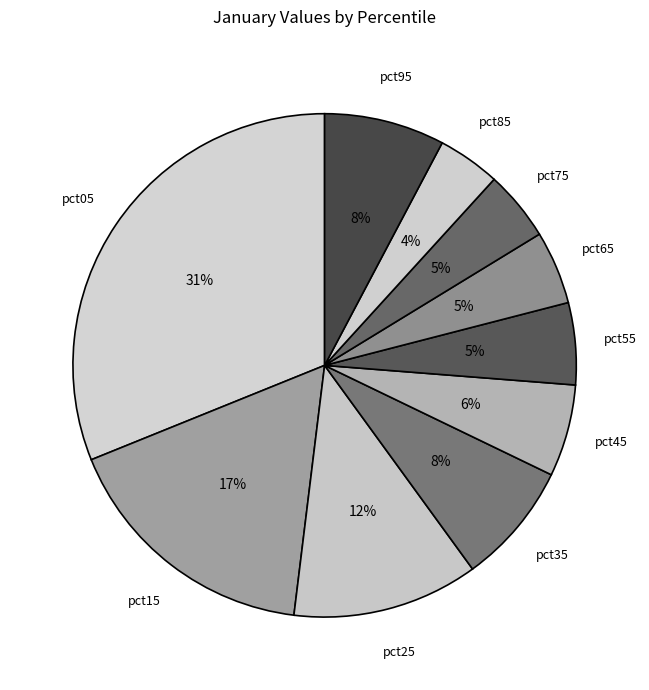

How many segments does this pie chart have?

10